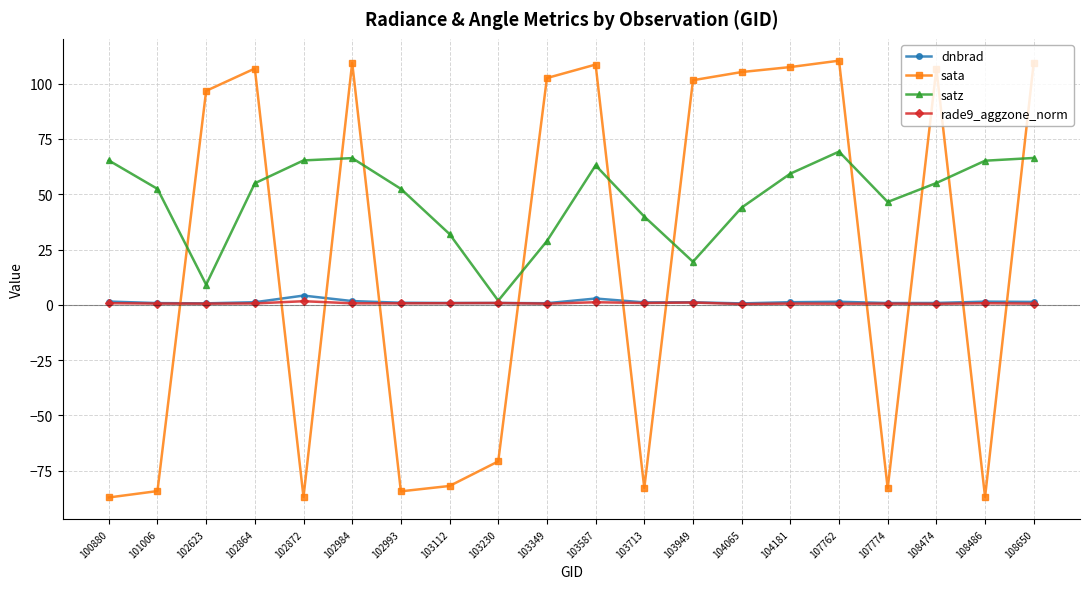

The sata series shows 106.8 at 108474. True or false?

True